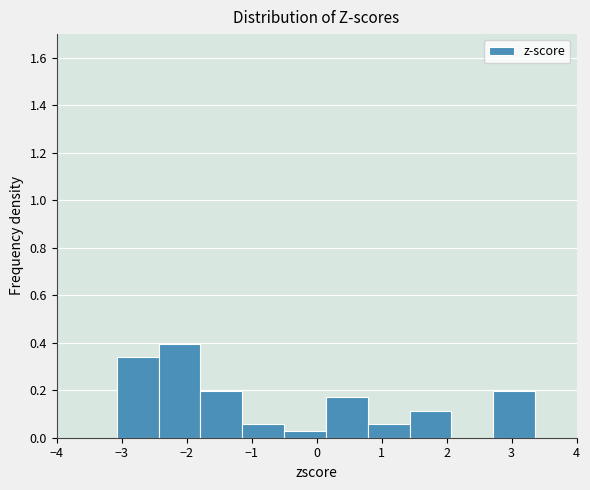

Reading left to right, list every bar in this chart as the range it spans on the x-axis followed by its height. Neither the bar edges nor the heights are printed on the chart, so give them approximately, as read against the axes.

-3.1 to -2.4: 0.34
-2.4 to -1.8: 0.40
-1.8 to -1.1: 0.20
-1.1 to -0.5: 0.06
-0.5 to 0.1: 0.02
0.1 to 0.8: 0.16
0.8 to 1.4: 0.06
1.4 to 2.1: 0.12
2.1 to 2.7: 0
2.7 to 3.4: 0.20